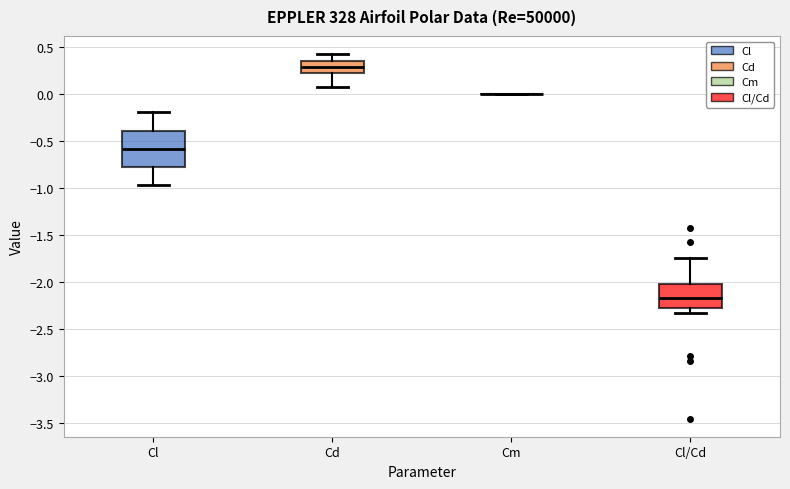

Reading left to right, read every box against the y-axis: the position of its median line, the range the box covers, and the ends of its whiskers. The values are not printed on the chart, so give them approximately, as read against the axis.

Cl: median -0.60, box -0.80 to -0.40, whiskers -0.95 to -0.20
Cd: median 0.30, box 0.20 to 0.35, whiskers 0.10 to 0.40
Cm: box collapsed to a line at 0.00, whiskers 0.00 to 0.00
Cl/Cd: median -2.15, box -2.25 to -2.00, whiskers -2.30 to -1.75